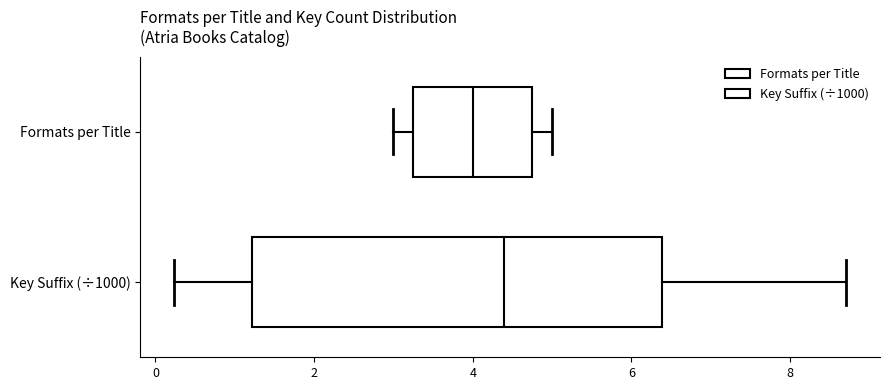

Where does the left whisker of the box for Formats per Title end on the x-axis? The values are not printed on the chart, so give them approximately, as read against the axis.

3.0